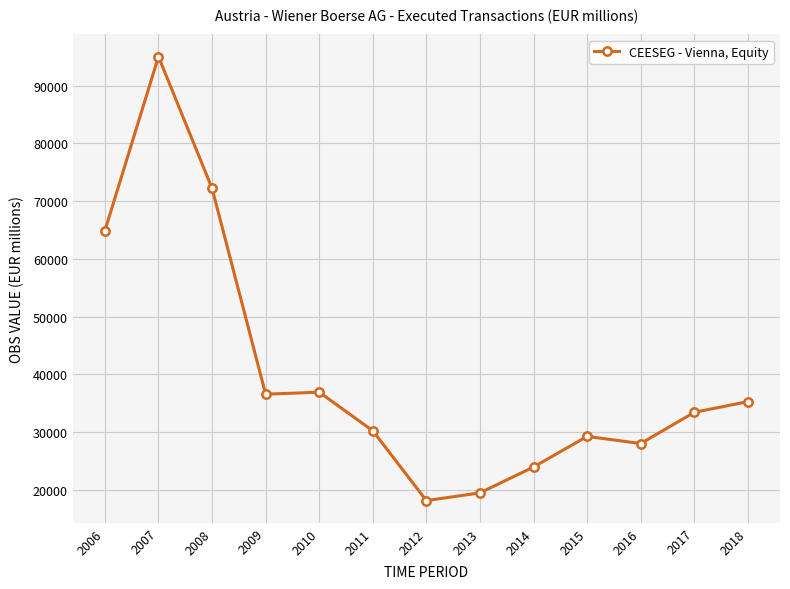

What is the greatest value displayed?

95051.9